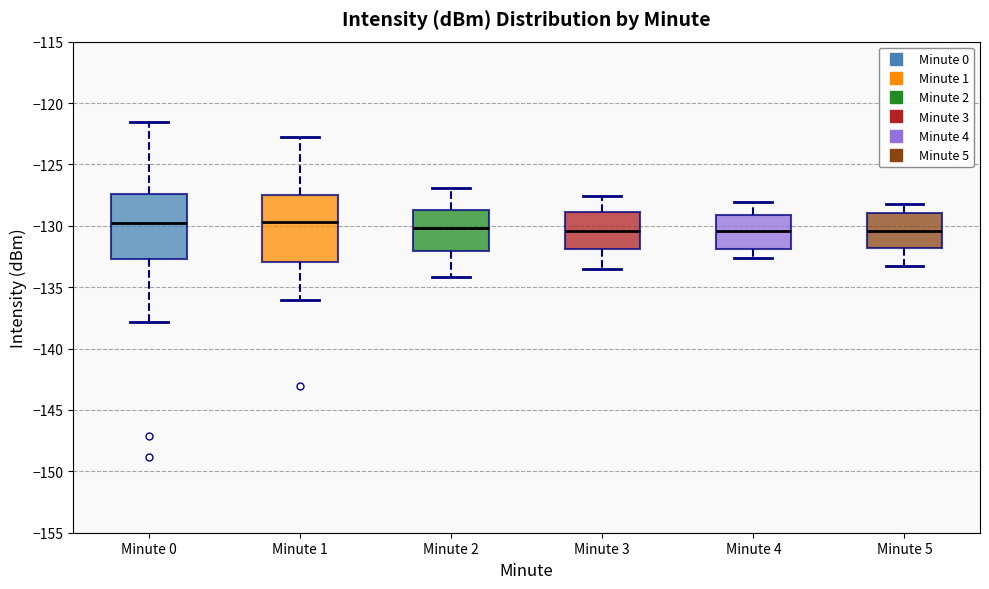

Reading left to right, read every box against the y-axis: the position of its median line, the range the box covers, and the ends of its whiskers. The values are not printed on the chart, so give them approximately, as read against the axis.

Minute 0: median -129.5, box -132.5 to -127.5, whiskers -138.0 to -121.5
Minute 1: median -129.5, box -133.0 to -127.5, whiskers -136.0 to -123.0
Minute 2: median -130.0, box -132.0 to -128.5, whiskers -134.0 to -127.0
Minute 3: median -130.5, box -132.0 to -129.0, whiskers -133.5 to -127.5
Minute 4: median -130.5, box -132.0 to -129.0, whiskers -132.5 to -128.0
Minute 5: median -130.5, box -132.0 to -129.0, whiskers -133.5 to -128.0